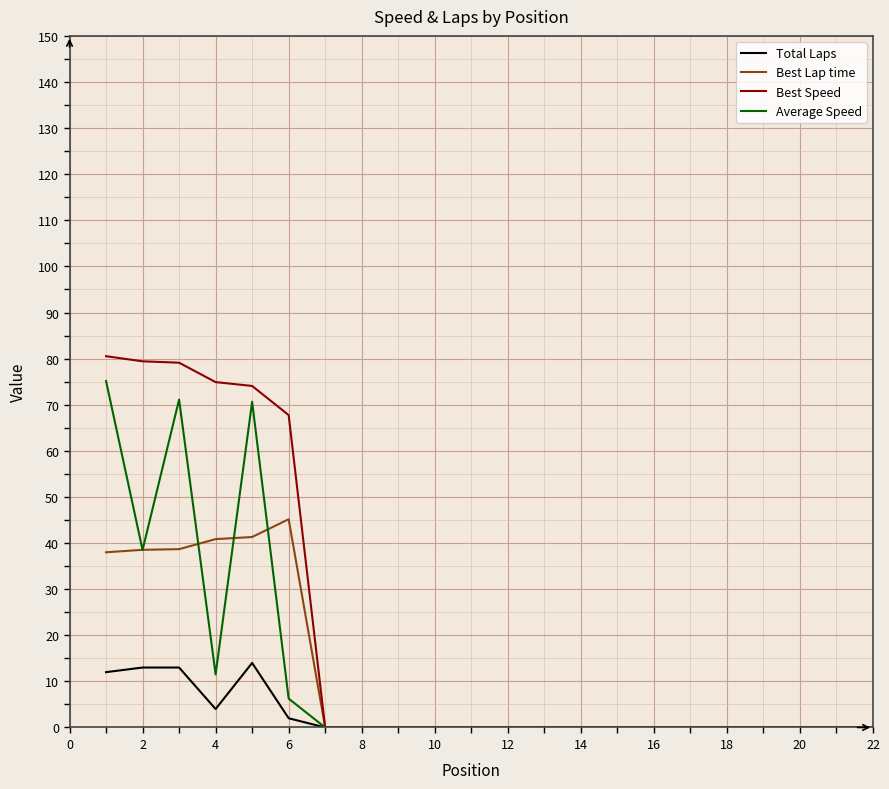

Which series has the widest spread of values?

Best Speed